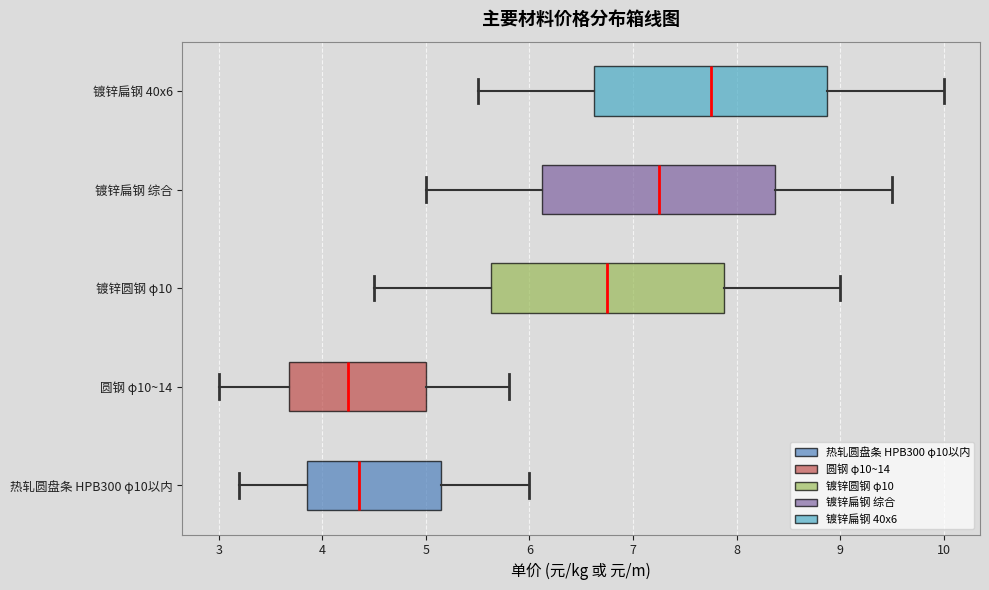

Reading bottom to top, transcribe this box plot: for each box, give where its median line is, the range the box spans, and where its two whiskers end, as read against the x-axis. The values are not printed on the chart, so give them approximately, as read against the axis.

热轧圆盘条 HPB300 φ10以内: median 4.4, box 3.9 to 5.2, whiskers 3.2 to 6.0
圆钢 φ10~14: median 4.3, box 3.7 to 5.0, whiskers 3.0 to 5.8
镀锌圆钢 φ10: median 6.8, box 5.6 to 7.9, whiskers 4.5 to 9.0
镀锌扁钢 综合: median 7.3, box 6.1 to 8.4, whiskers 5.0 to 9.5
镀锌扁钢 40x6: median 7.8, box 6.6 to 8.9, whiskers 5.5 to 10.0